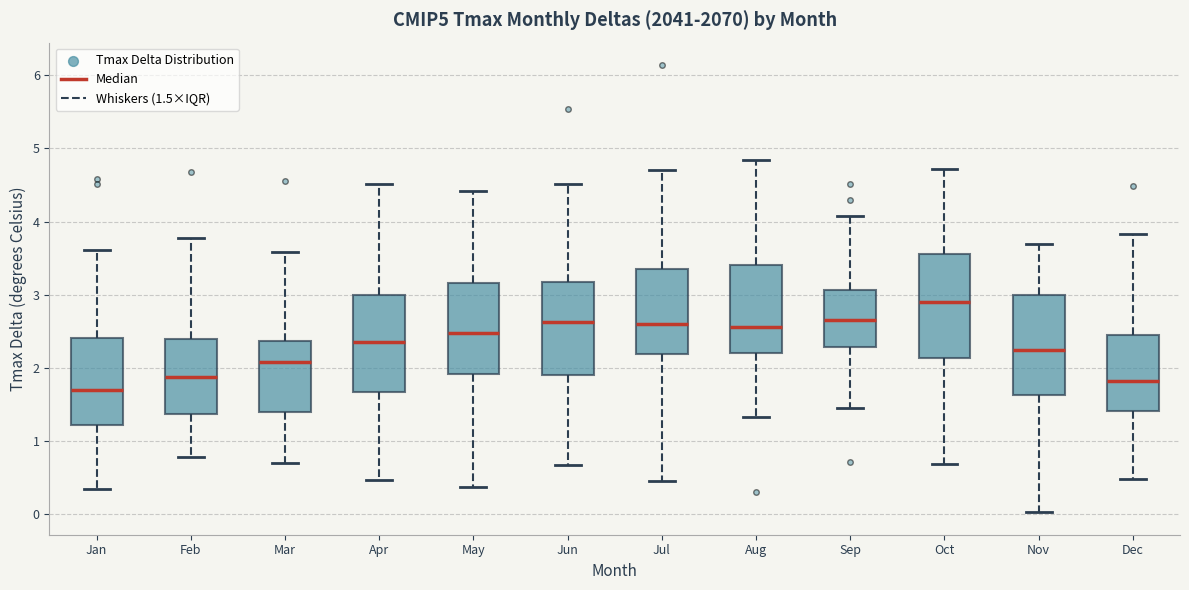

Where does the median line of the box for Jul sit on the y-axis? The values are not printed on the chart, so give them approximately, as read against the axis.

2.6